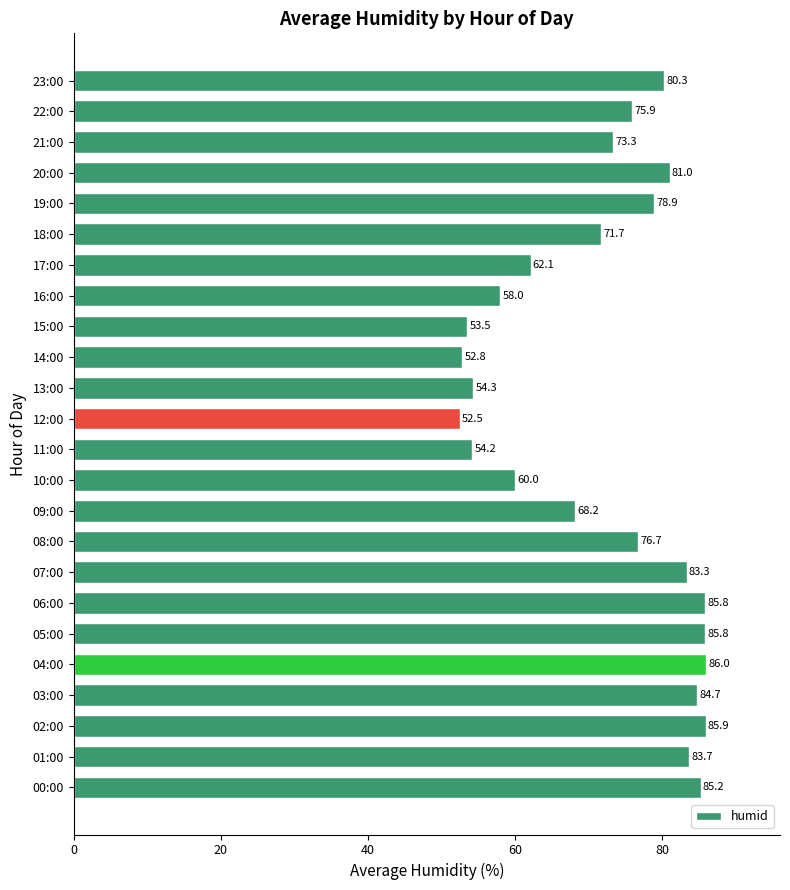

The chart shows a value of 104.4 at 17:00. True or false?

False